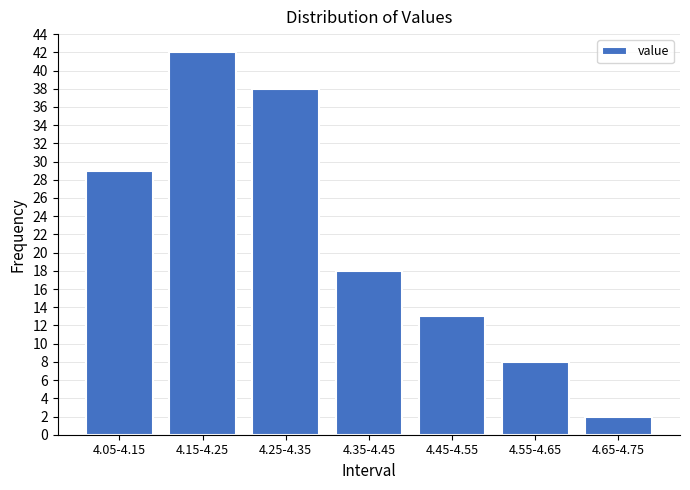

Reading left to right, transcribe all the data shown in this chart.

4.05-4.15=29	4.15-4.25=42	4.25-4.35=38	4.35-4.45=18	4.45-4.55=13	4.55-4.65=8	4.65-4.75=2